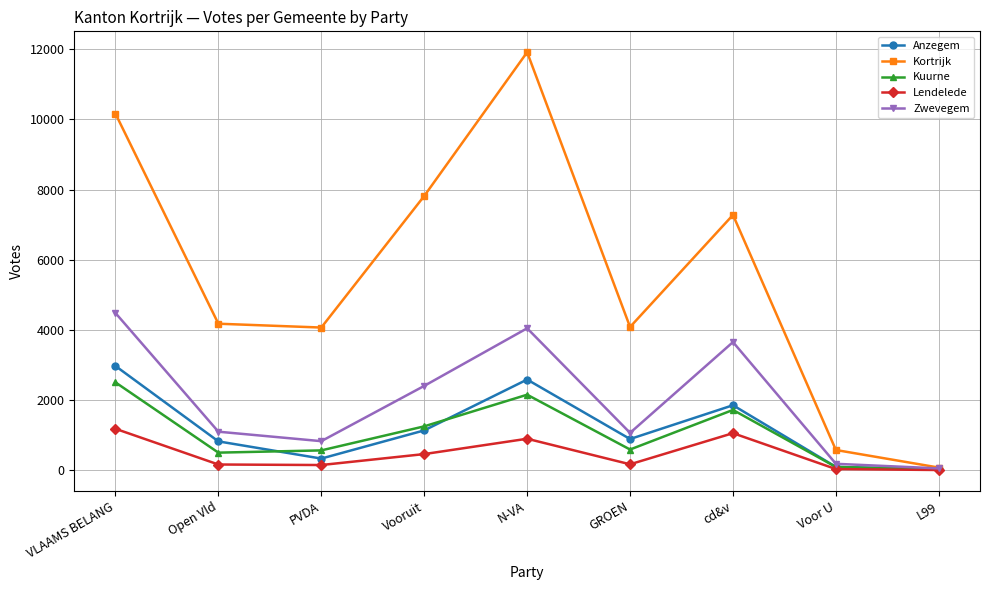

Which series has the largest total across all categories?

Kortrijk